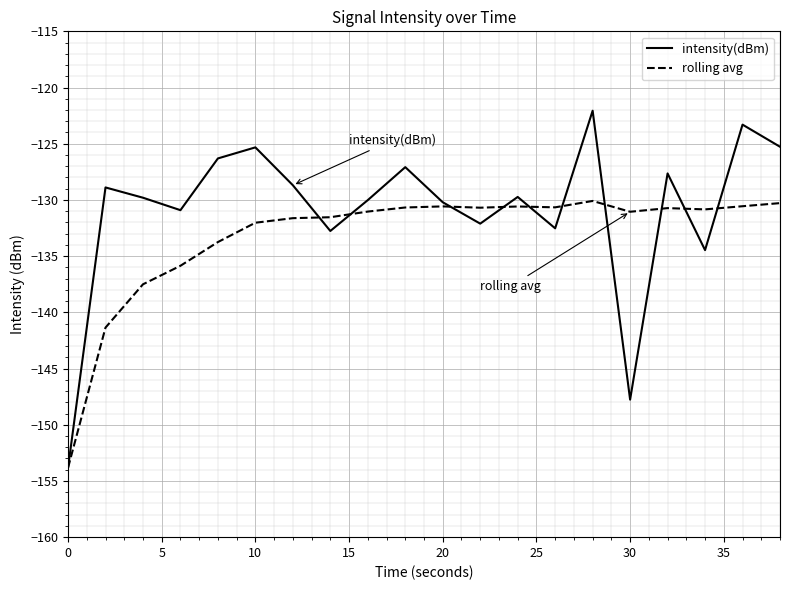

Rank the series by their maximum value, from highest to lowest.

intensity(dBm), rolling avg